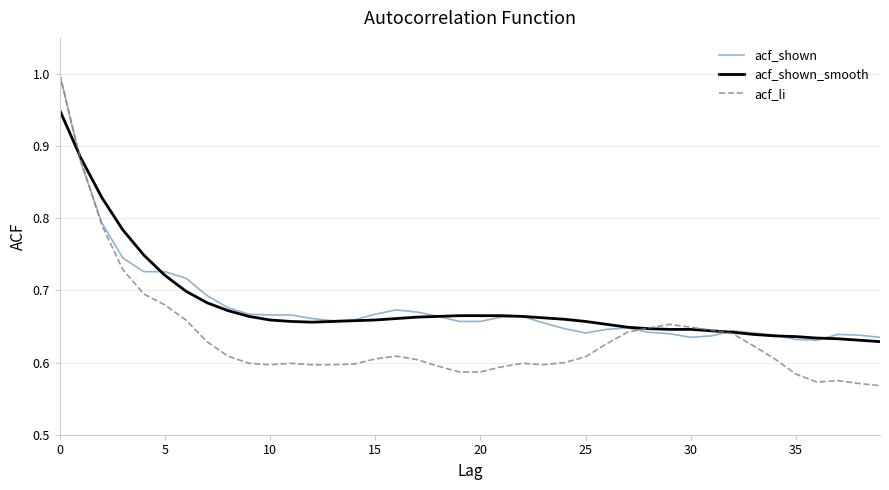

Which series has the largest range (max minus min)?

acf_li